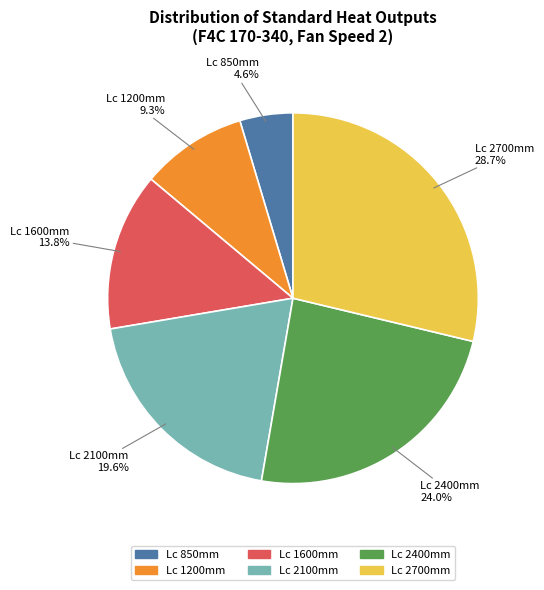

To the nearest percent, what is the difference between the largest and smallest slice percentages?

24%